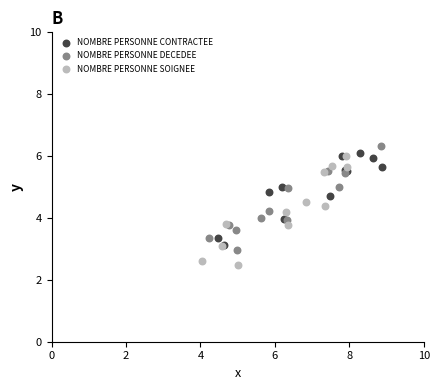

Which series contains the highest Y value?

NOMBRE PERSONNE DECEDEE